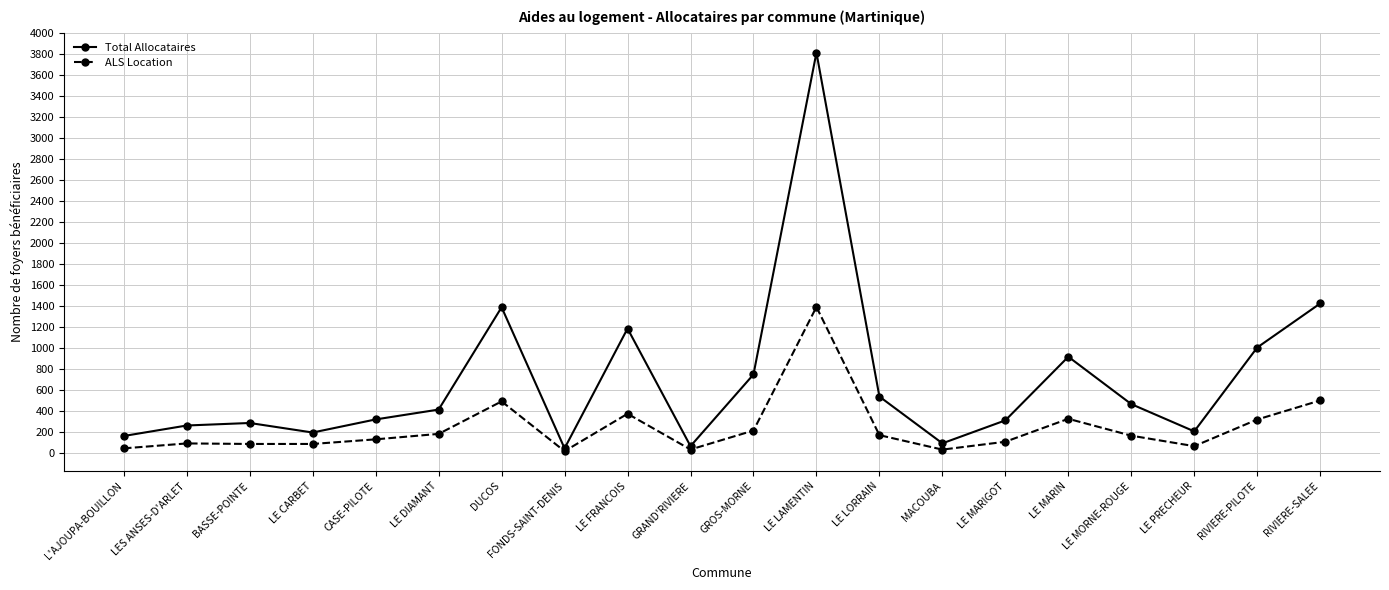

What is the difference between the ALS Location values at LE FRANCOIS and GRAND'RIVIERE?

341